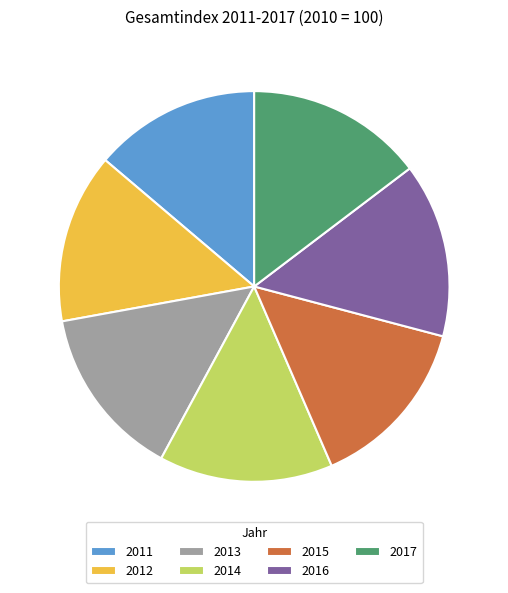

Is it true that 2012 is 14% of the pie?

True